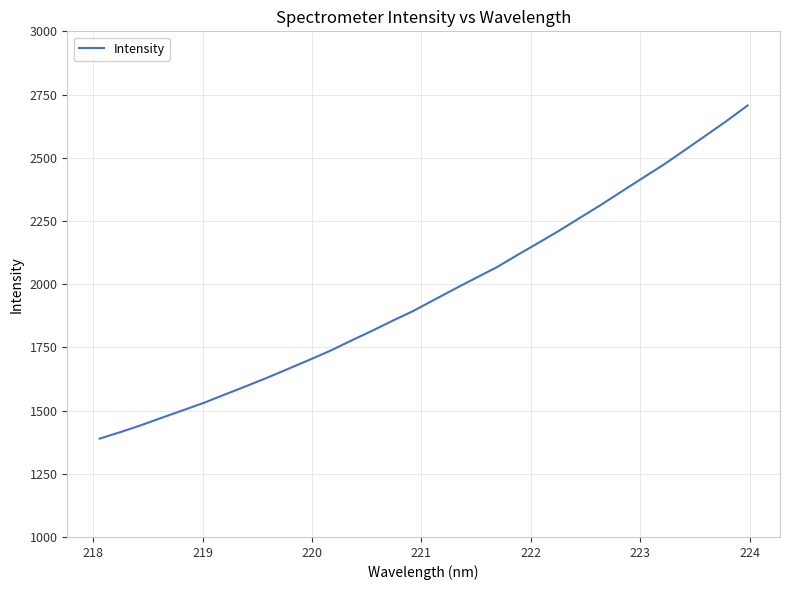

What is the difference between the maximum and minimum values?

1317.6